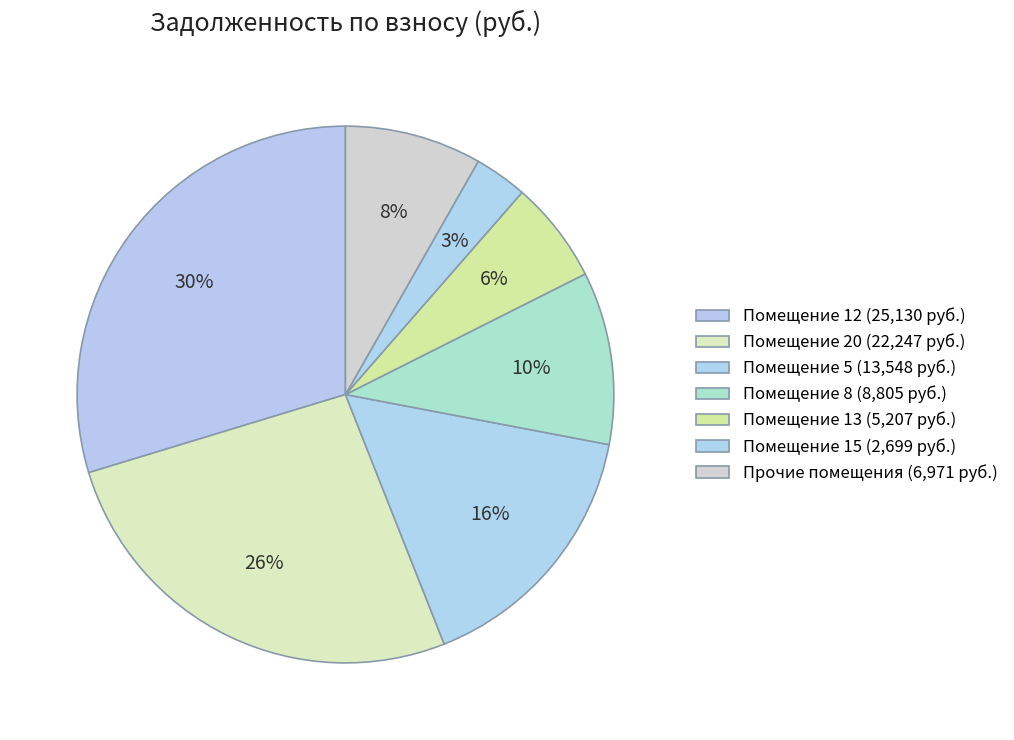

How many segments does this pie chart have?

7